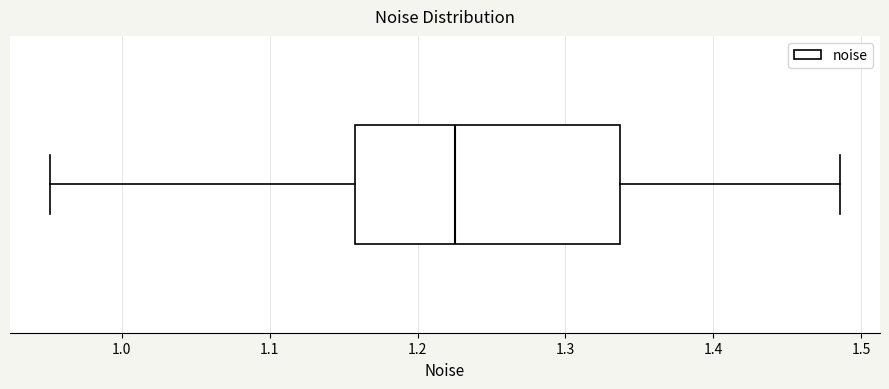

Where is the right edge of the box on the x-axis? The values are not printed on the chart, so give them approximately, as read against the axis.

1.34